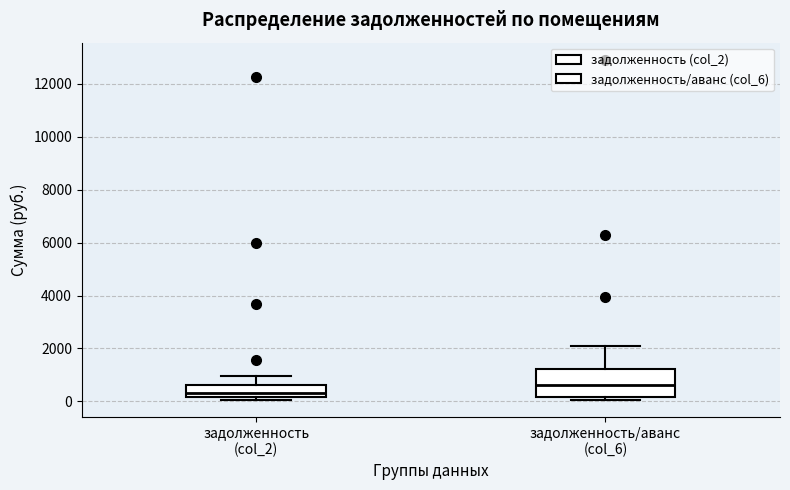

Which box has the lowest median line?

задолженность (col_2)